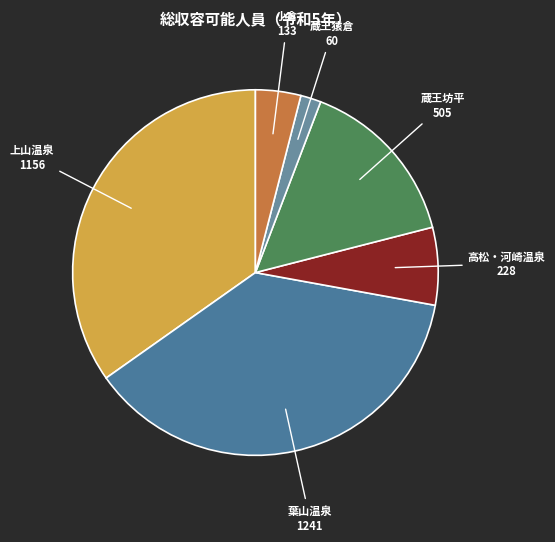

Is 蔵王猿倉 the majority of the pie?

No